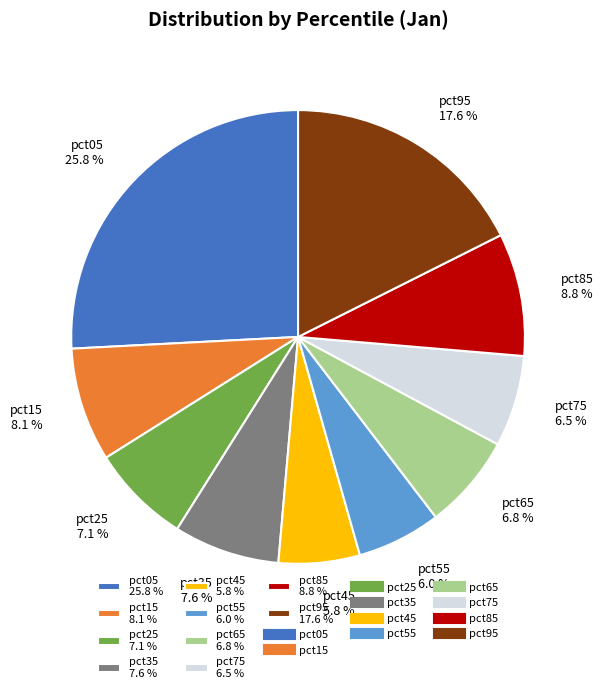

Approximately how many times larger is the value at pct25 7.1 % compared to pct05 25.8 %?

0.3